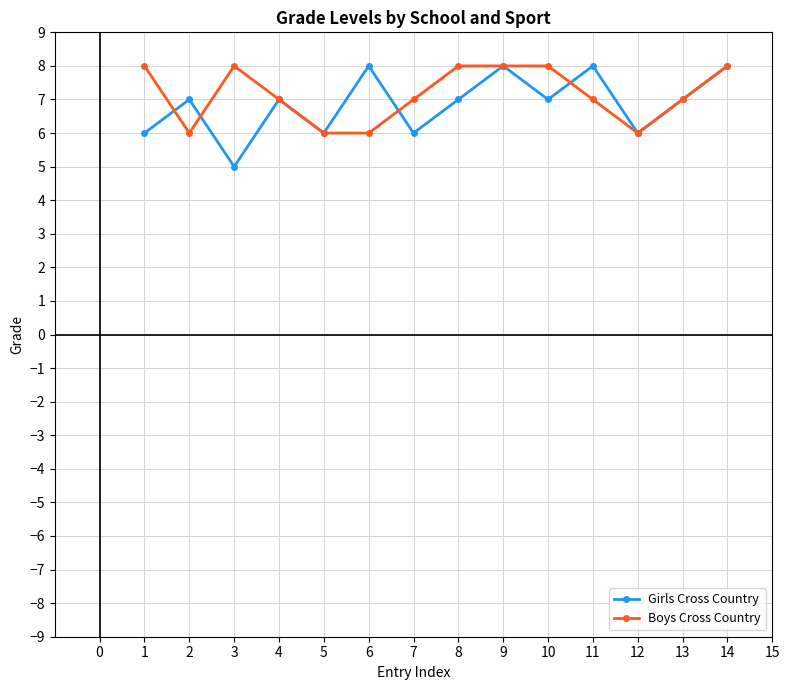

What is the value of the Girls Cross Country point at the 7th from the left?

6